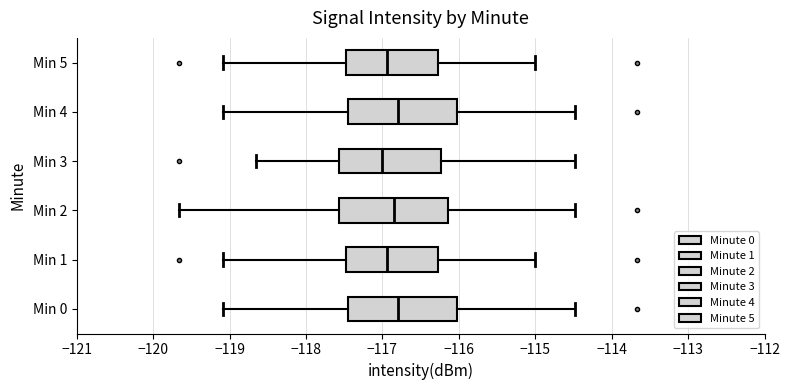

Reading bottom to top, transcribe this box plot: for each box, give where its median line is, the range the box spans, and where its two whiskers end, as read against the x-axis. The values are not printed on the chart, so give them approximately, as read against the axis.

Min 0: median -116.8, box -117.5 to -116.0, whiskers -119.1 to -114.5
Min 1: median -116.9, box -117.5 to -116.3, whiskers -119.1 to -115.0
Min 2: median -116.8, box -117.6 to -116.1, whiskers -119.7 to -114.5
Min 3: median -117.0, box -117.6 to -116.2, whiskers -118.7 to -114.5
Min 4: median -116.8, box -117.5 to -116.0, whiskers -119.1 to -114.5
Min 5: median -116.9, box -117.5 to -116.3, whiskers -119.1 to -115.0